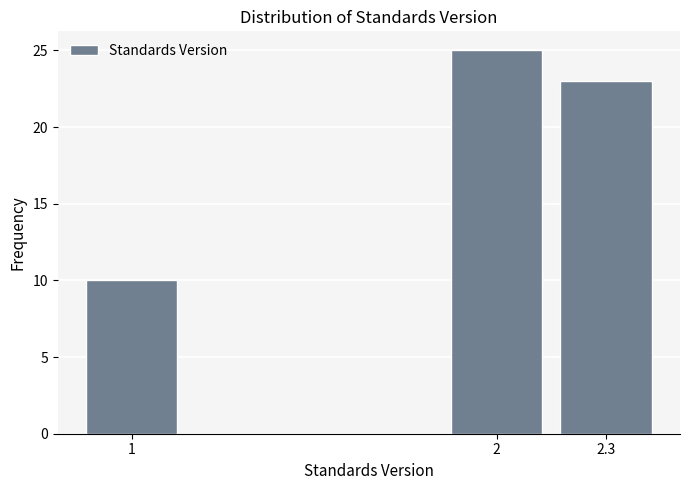

Reading left to right, list all the values displayed in this chart.

1=10	2=25	2.3=23